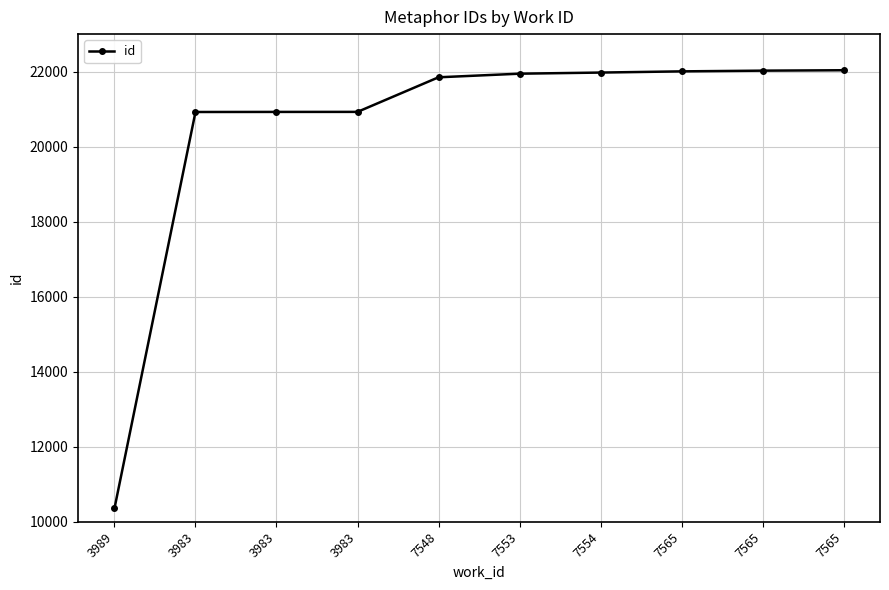

The chart shows a value of 29053 at 7548. True or false?

False